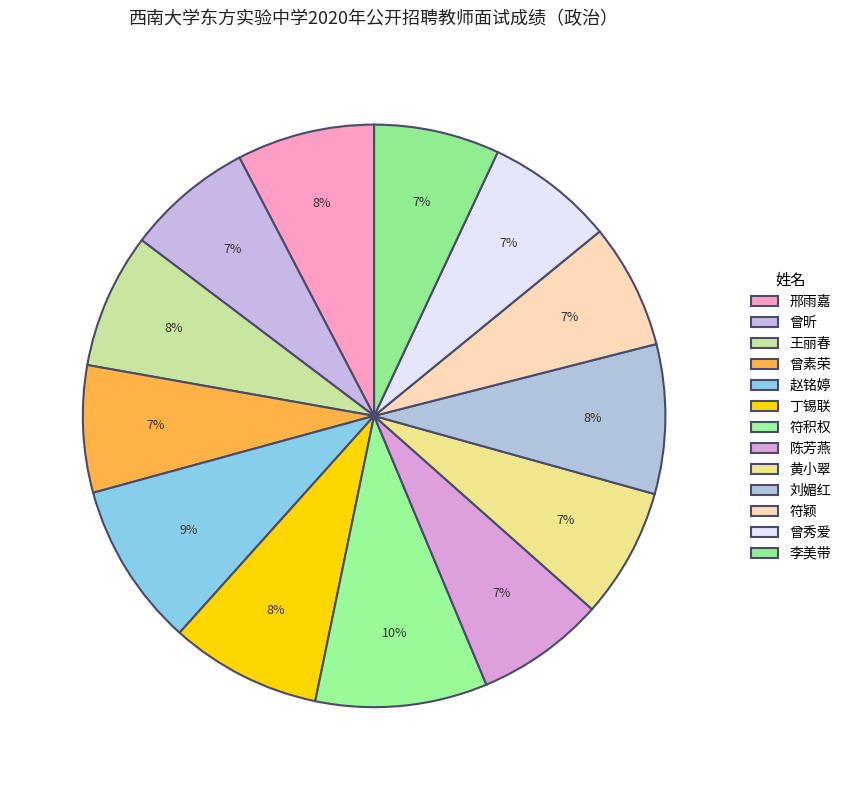

What percentage is the 邢雨嘉 slice, to the nearest percent?

8%